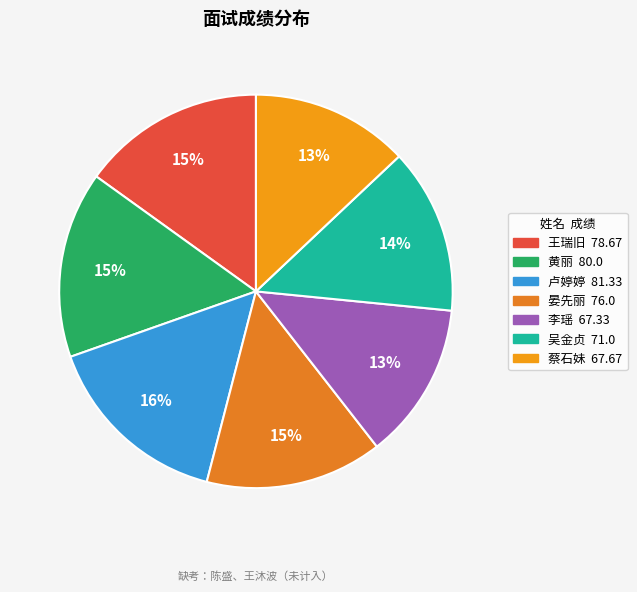

How many segments does this pie chart have?

7